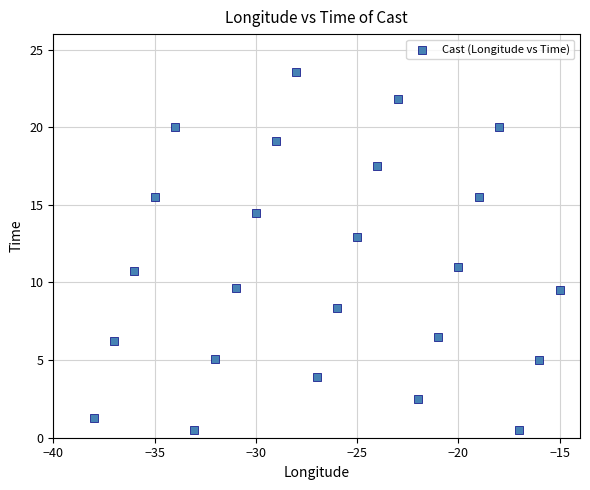

What is the range of X values (max minus min)?

23.0